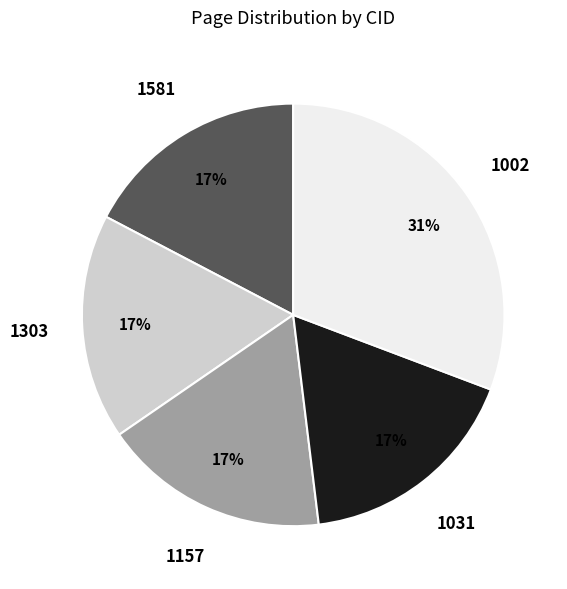

Is there a majority slice in this chart?

No